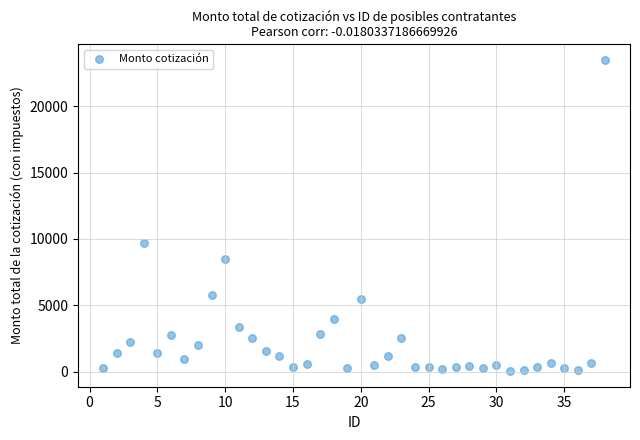

What Y value in the scatter plot is closest to 11764?

9720.0